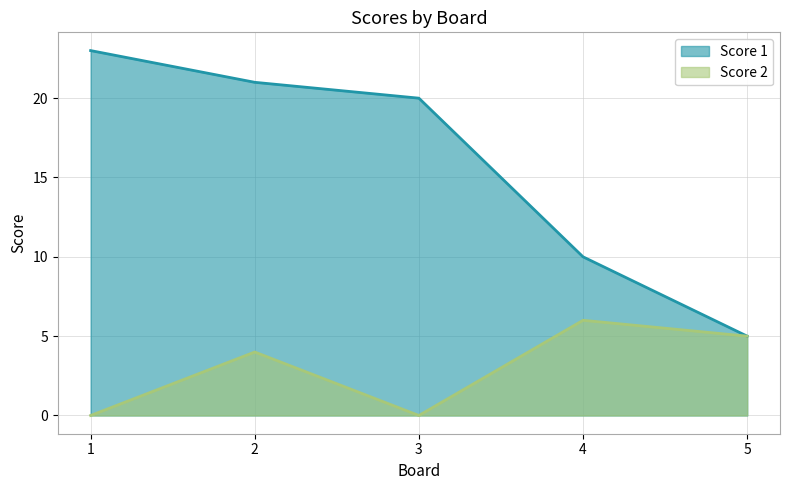

What is the total value across all series at 1?

23